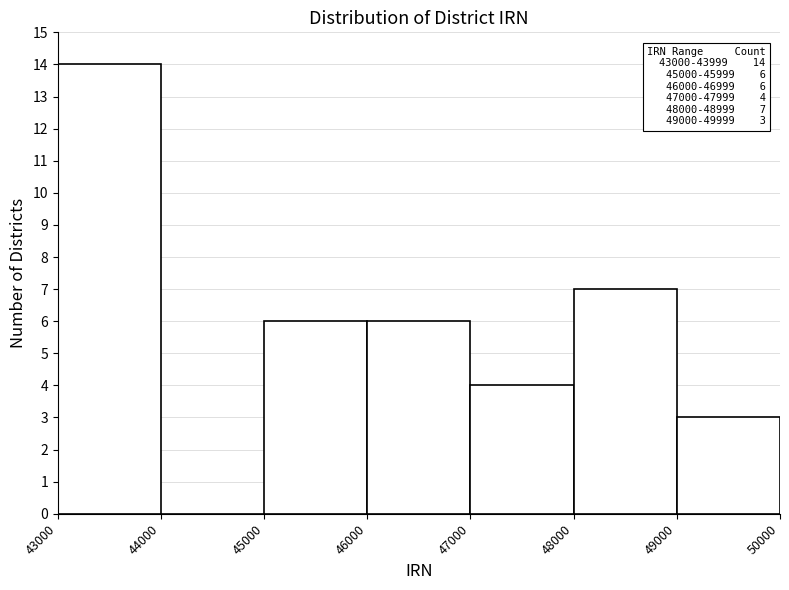

Over which range of the x-axis is the bar tallest?

43000 to 44000